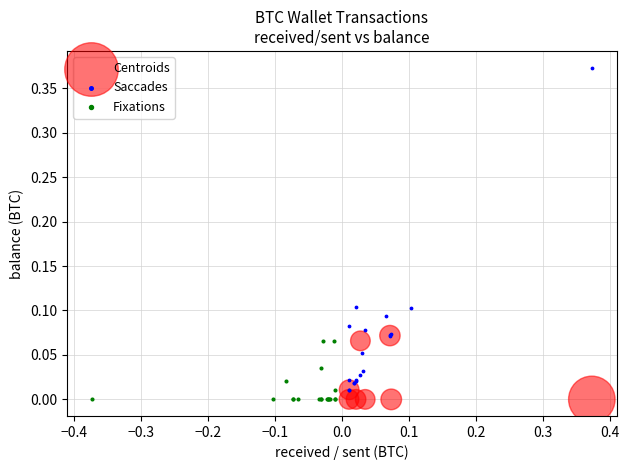

Which series contains the highest Y value?

Saccades